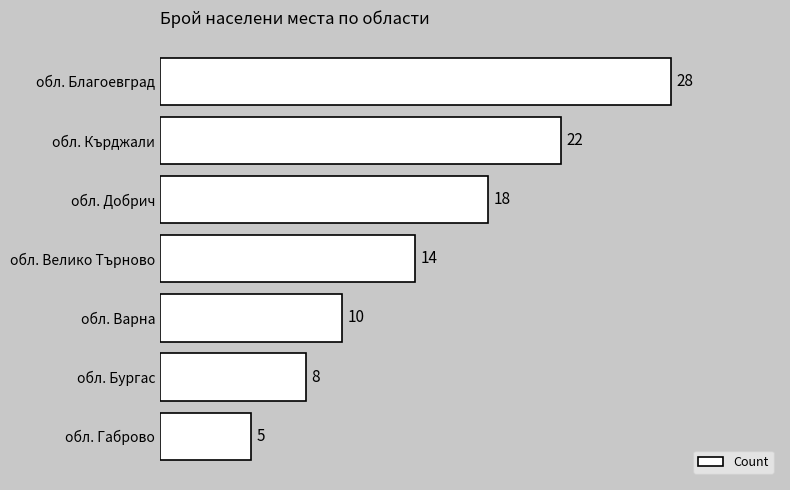

List the labels in order of value, smallest first.

обл. Габрово, обл. Бургас, обл. Варна, обл. Велико Търново, обл. Добрич, обл. Кърджали, обл. Благоевград